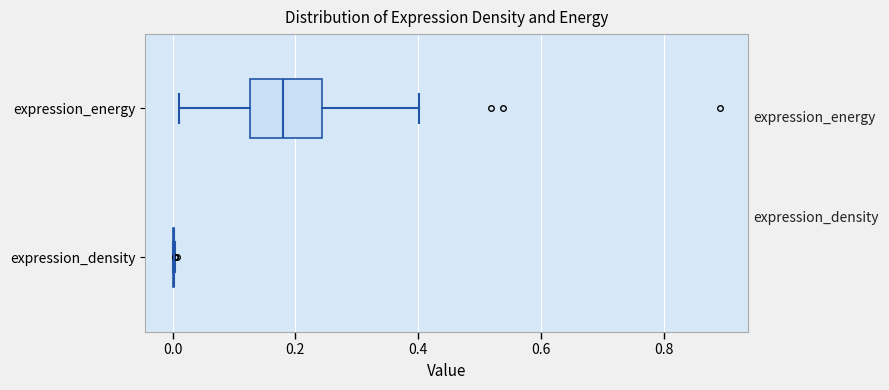

Which box is the widest, from its left edge to its right edge?

expression_energy